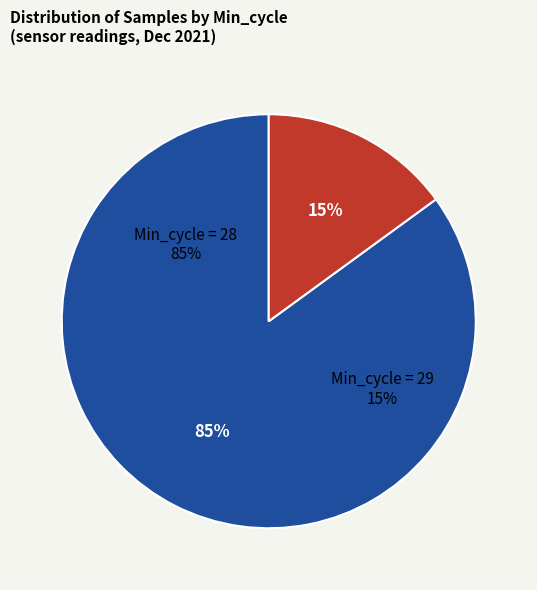

True or false: 28-20273 accounts for 18% of the total.

False